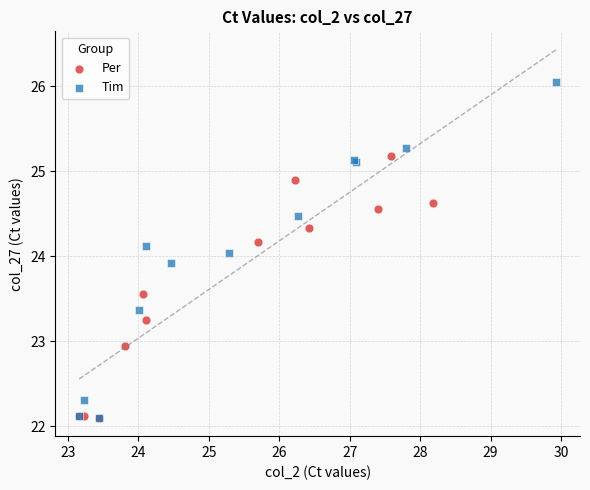

Which series reaches the maximum Y coordinate?

Tim